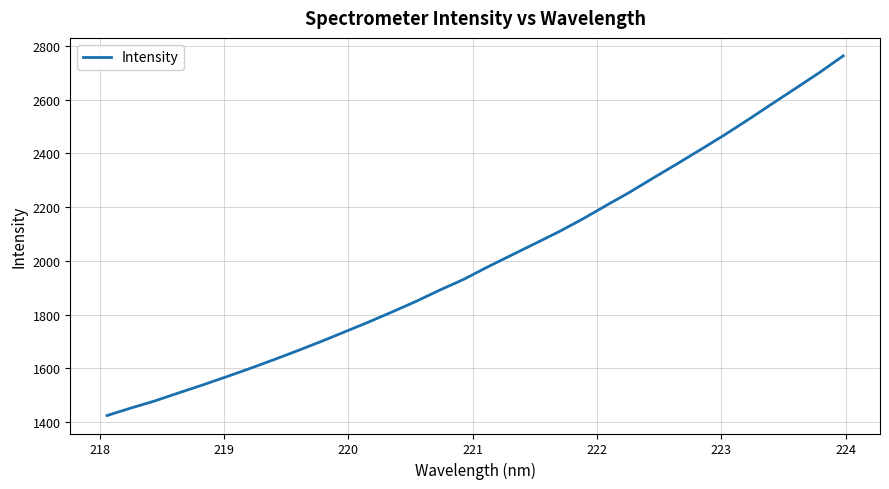

True or false: there are more than 2 points higher than both neighbors.

False